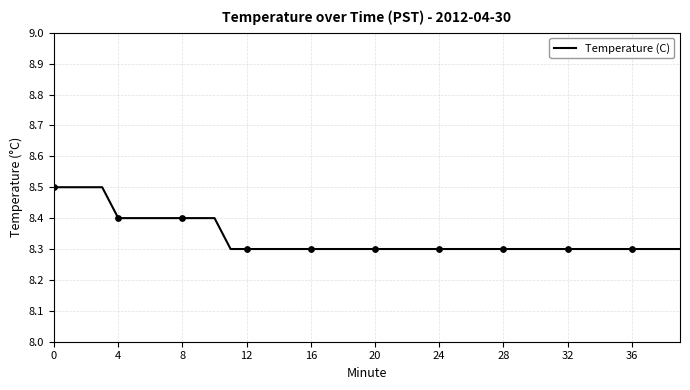

What is the greatest value displayed?

8.5